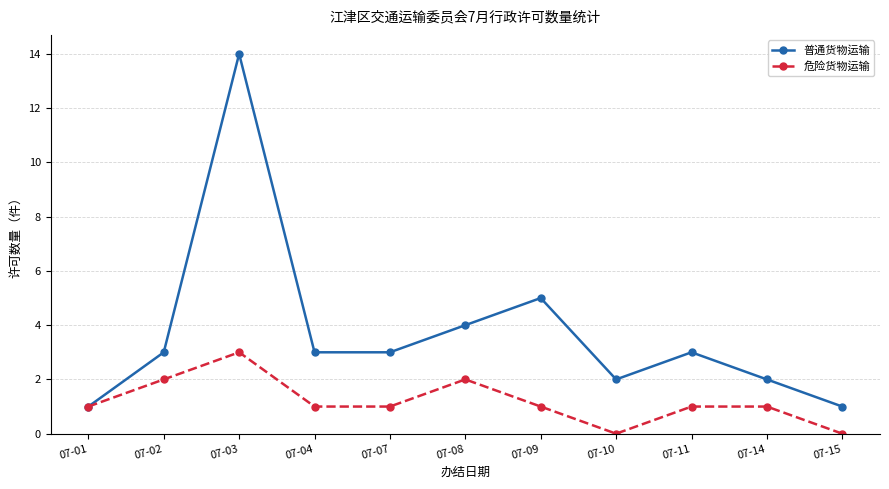

Which series has the largest range (max minus min)?

普通货物运输